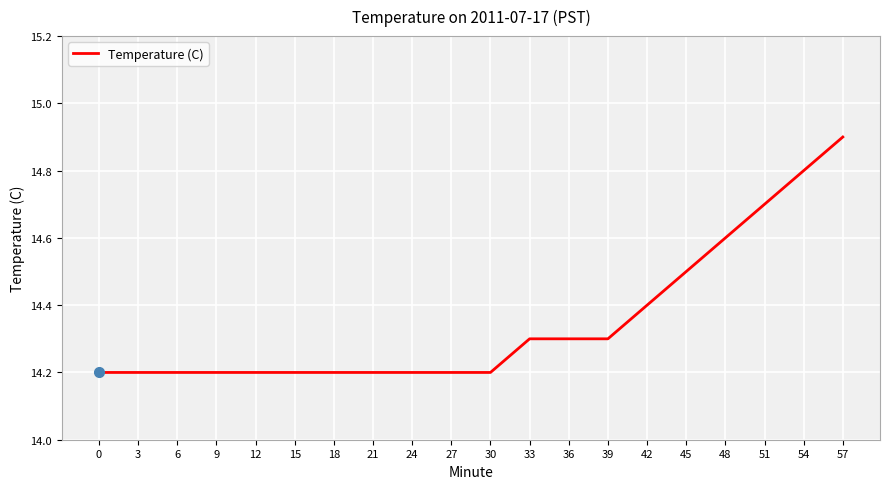

Reading left to right, list all the values displayed in this chart.

14.2	14.2	14.2	14.2	14.2	14.2	14.2	14.2	14.2	14.2	14.2	14.3	14.3	14.3	14.4	14.5	14.6	14.7	14.8	14.9